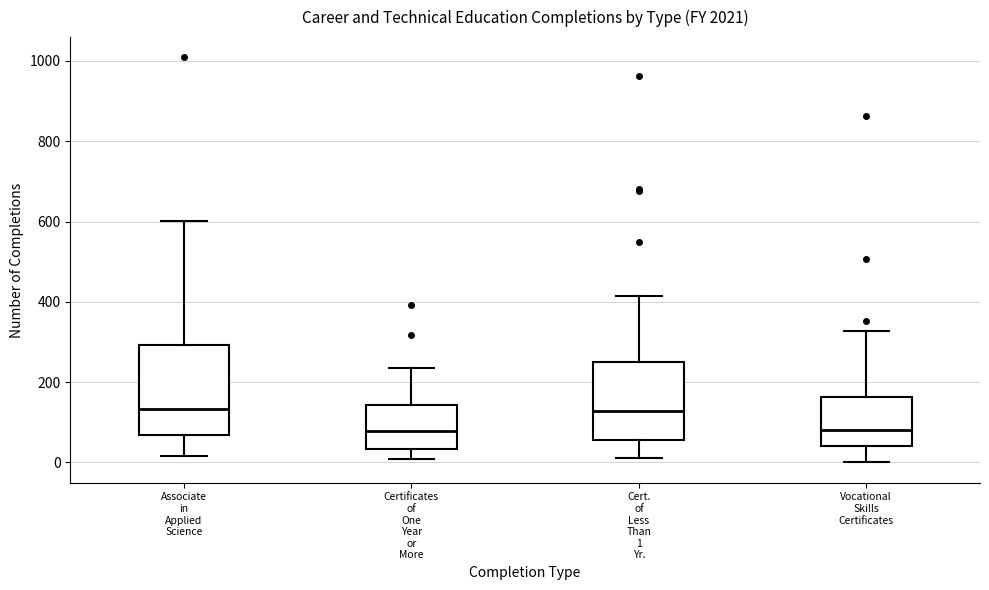

Reading left to right, transcribe this box plot: for each box, give where its median line is, the range the box spans, and where its two whiskers end, as read against the y-axis. The values are not printed on the chart, so give them approximately, as read against the axis.

Associate in Applied Science: median 140, box 60 to 300, whiskers 20 to 600
Certificates of One Year or More: median 80, box 40 to 140, whiskers 0 to 240
Cert. of Less Than 1 Yr.: median 120, box 60 to 260, whiskers 20 to 420
Vocational Skills Certificates: median 80, box 40 to 160, whiskers 0 to 320